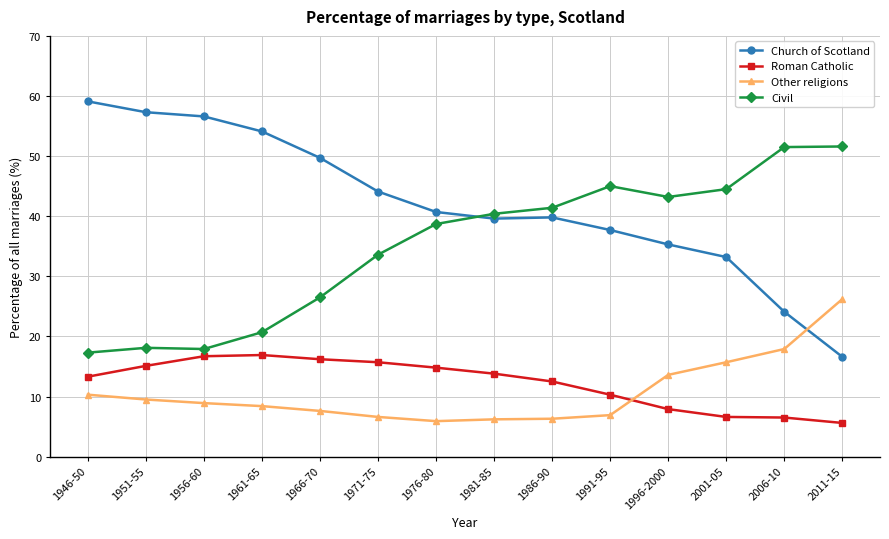

What is the sum of the Other religions values at 1996-2000 and 1956-60?

22.5